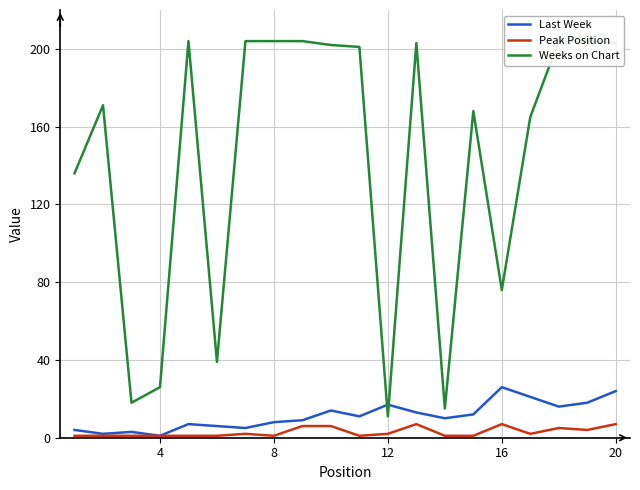

What is the highest value of the Last Week series?

26